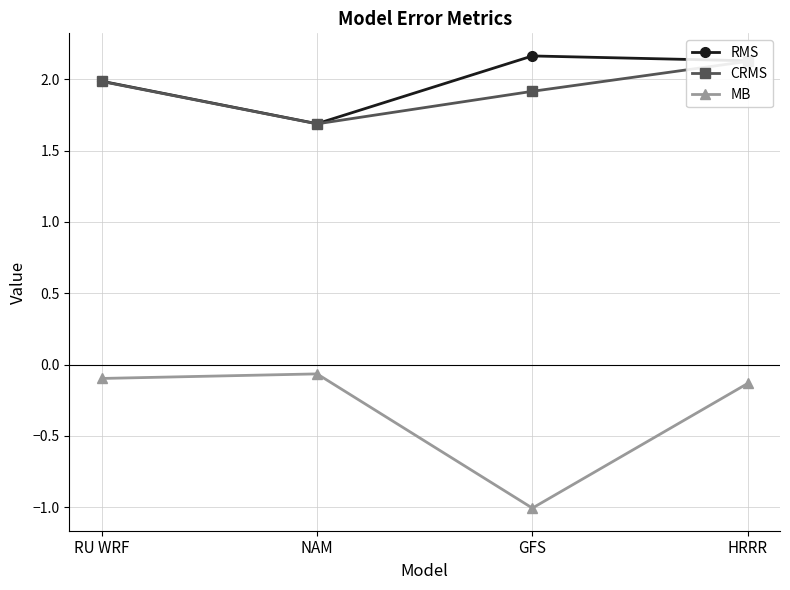

What is the maximum value for MB?

-0.1